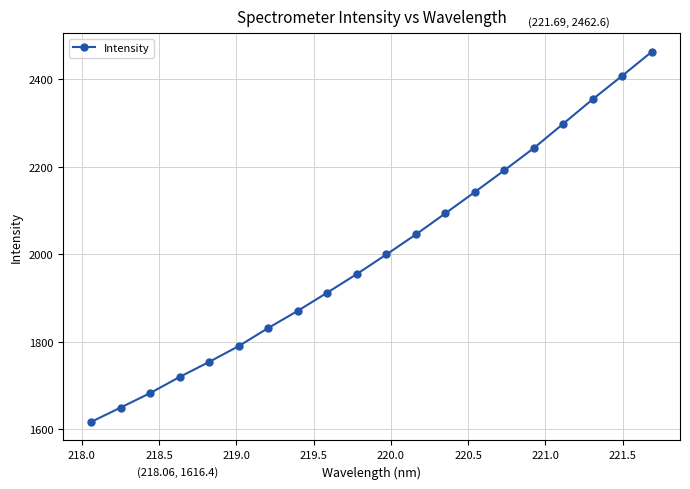

True or false: there are more than 1 points higher than both neighbors.

False